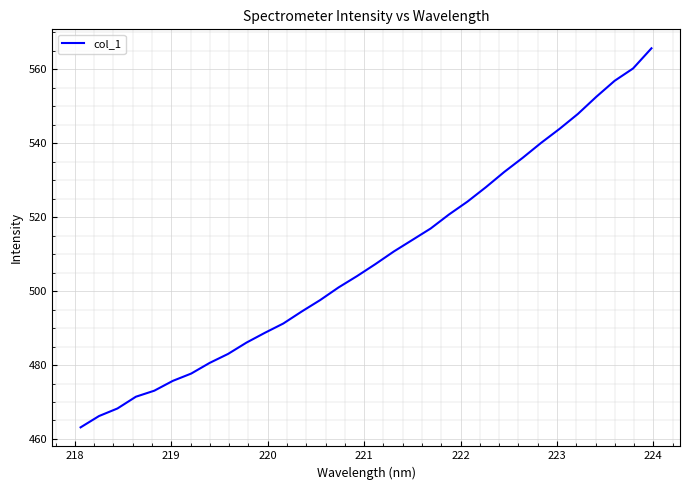

True or false: the data has more than 0 interior local peaks.

False